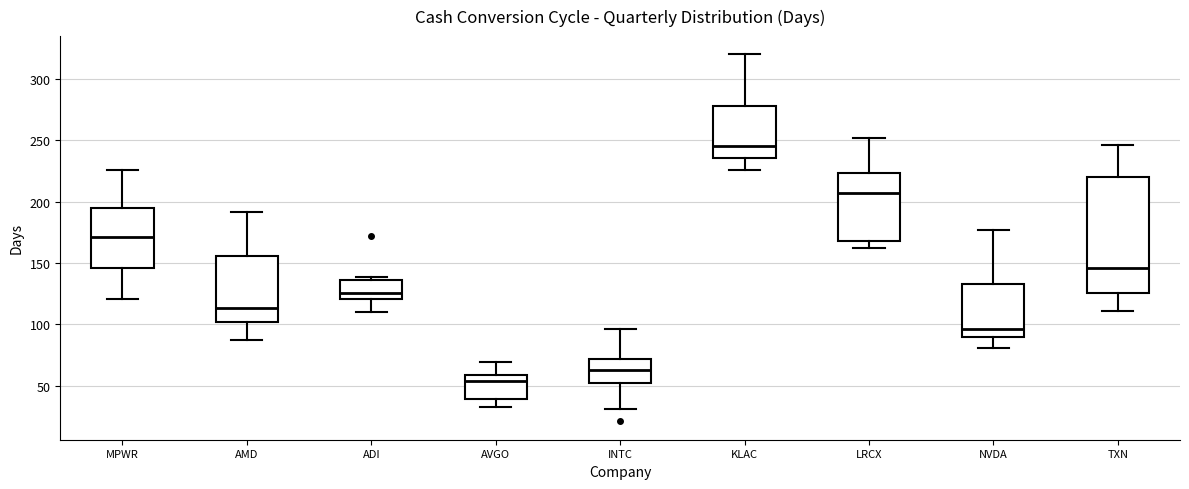

Which box has the highest median line?

KLAC